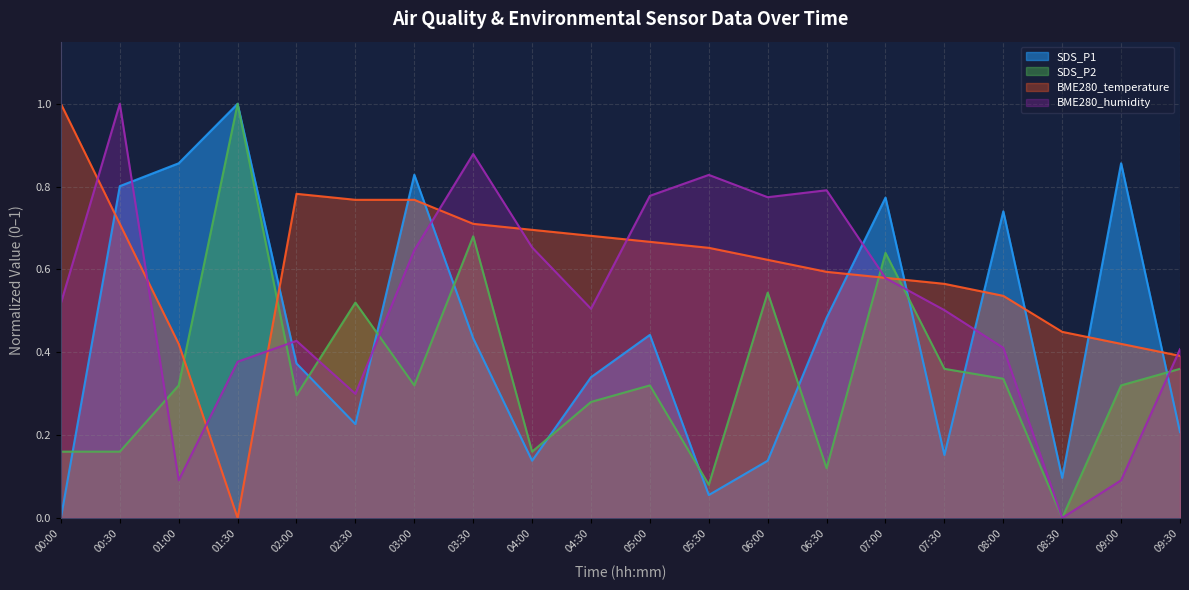

What is the spread (max minus min) of values at 03:00?

0.5